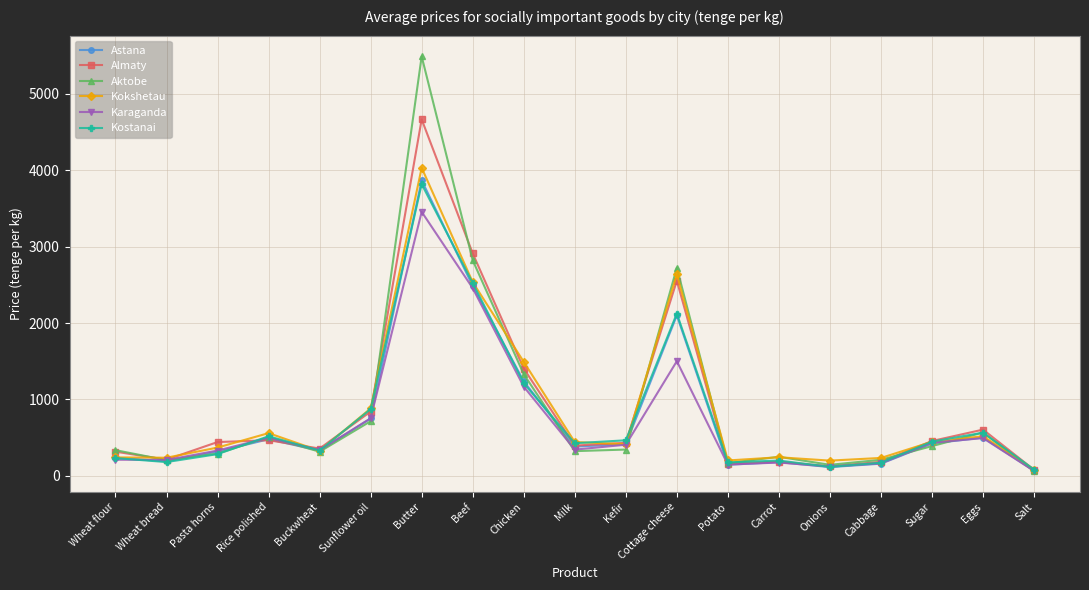

True or false: Kostanai has a value of 1351 at Sunflower oil.

False